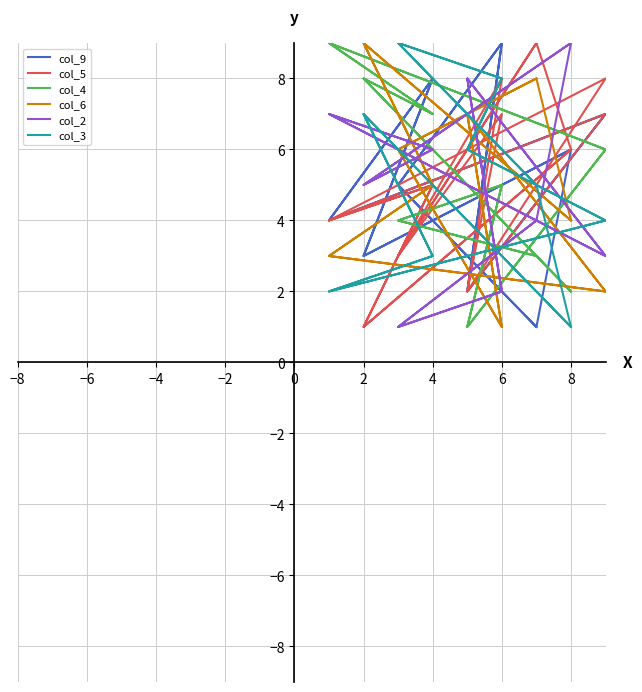

The value of col_6 at 8 is 7. True or false?

False